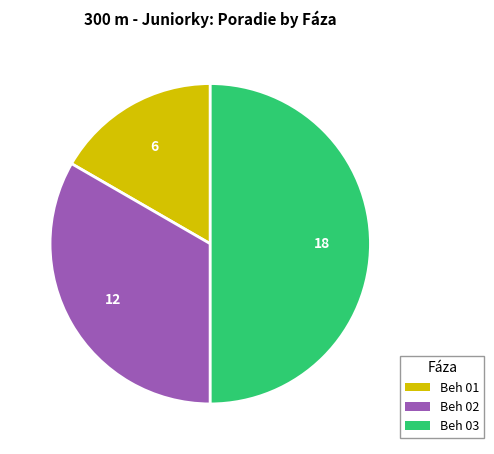

Do Beh 02 and Beh 03 together represent more than half of the pie?

Yes